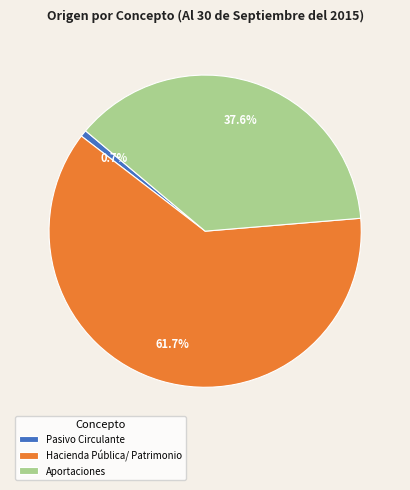

To the nearest percent, what portion does Aportaciones represent?

38%